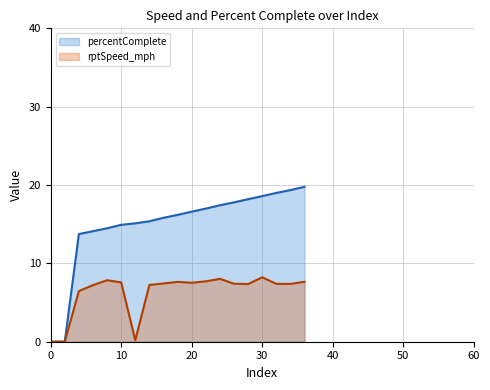

Which series changed the most between 30 and 36?

percentComplete